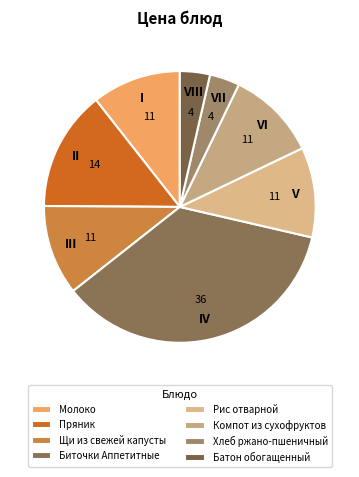

Rank the categories by value from lowest to highest.

Хлеб ржано-пшеничный, Батон обогащенный, Молоко, Щи из свежей капусты, Рис отварной, Компот из сухофруктов, Пряник, Биточки Аппетитные